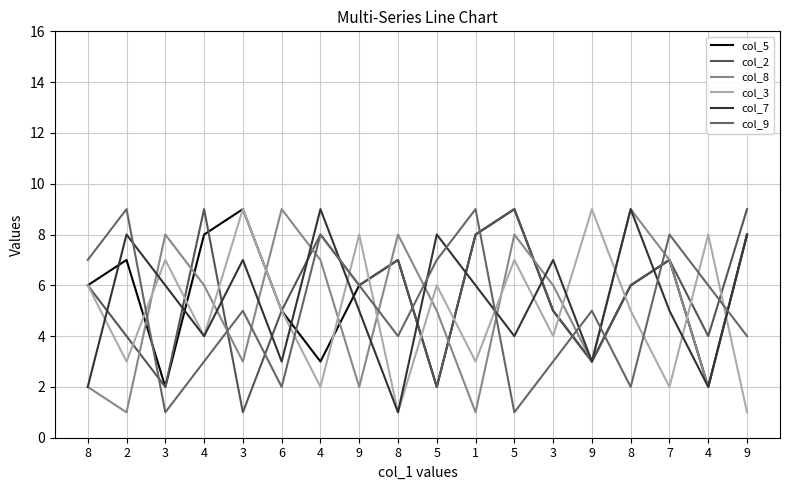

How many lines are shown in the chart?

6